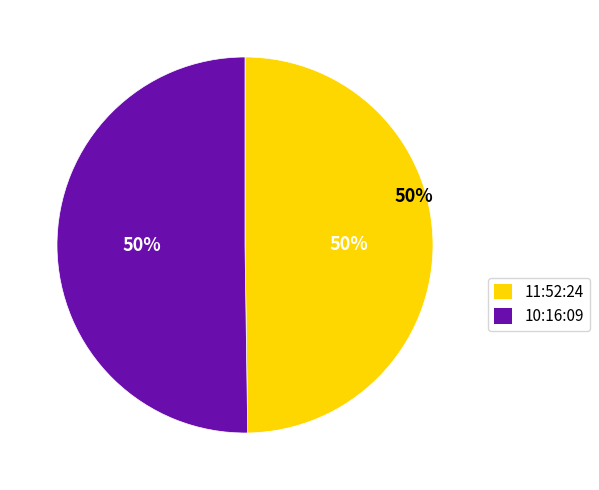

What is the ratio of the value at 10:16:09 to the value at 11:52:24?

1.0